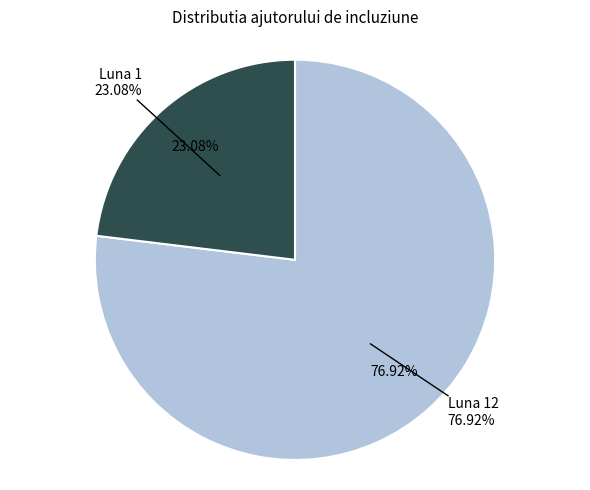

Which slice is the largest?

12